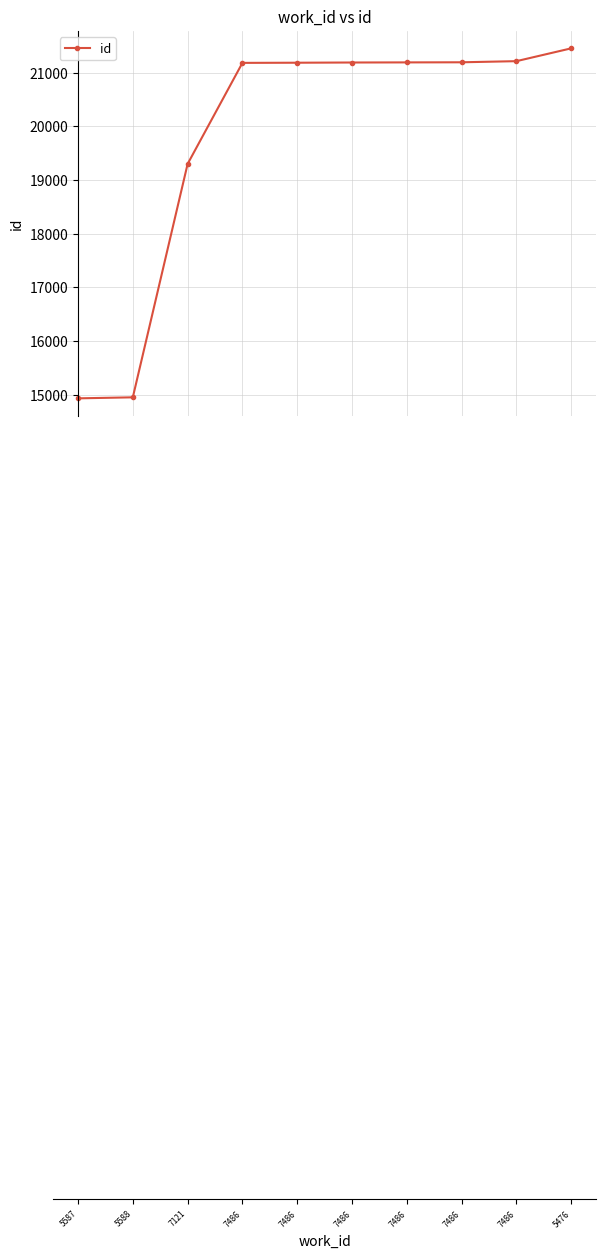

Rank the categories by value from lowest to highest.

5587, 5588, 7121, 7486, 7486, 7486, 7486, 7486, 7486, 5476